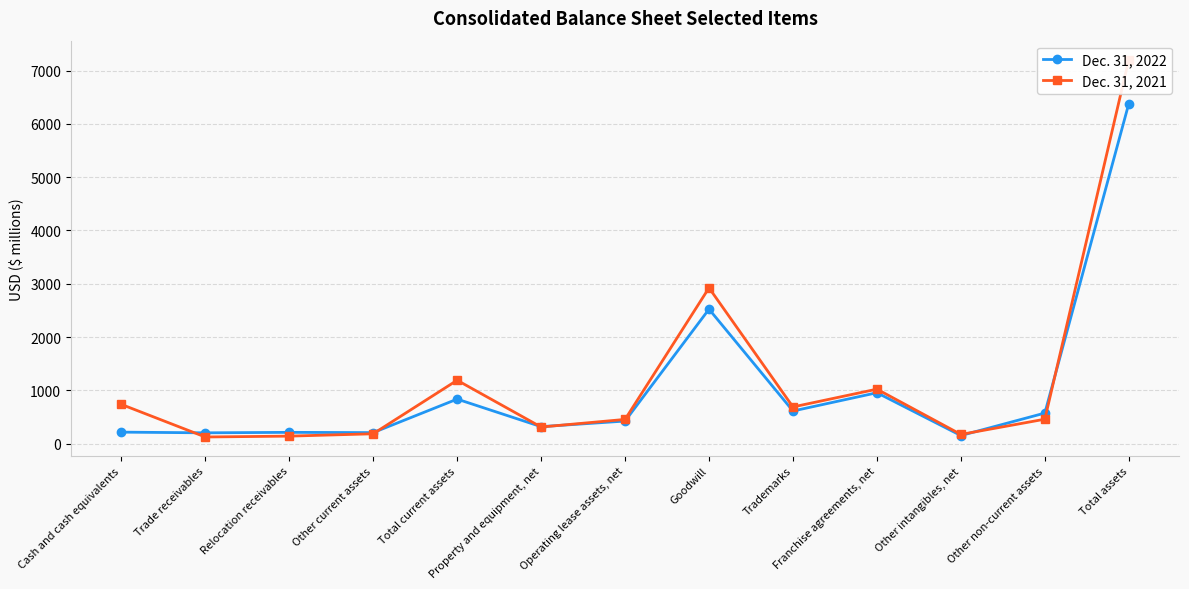

How many lines are shown in the chart?

2